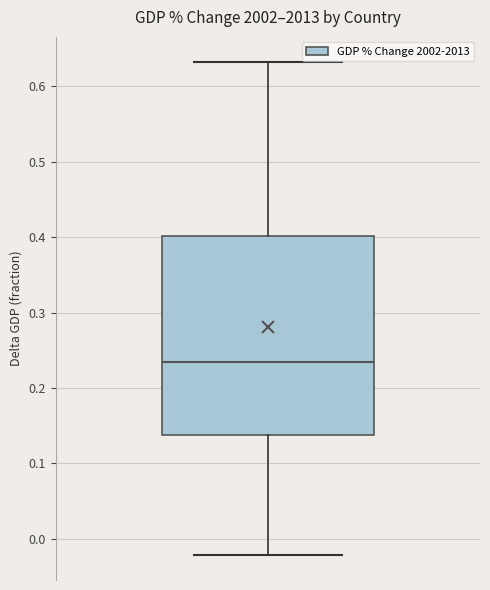

Where does the upper whisker of the box end on the y-axis? The values are not printed on the chart, so give them approximately, as read against the axis.

0.63